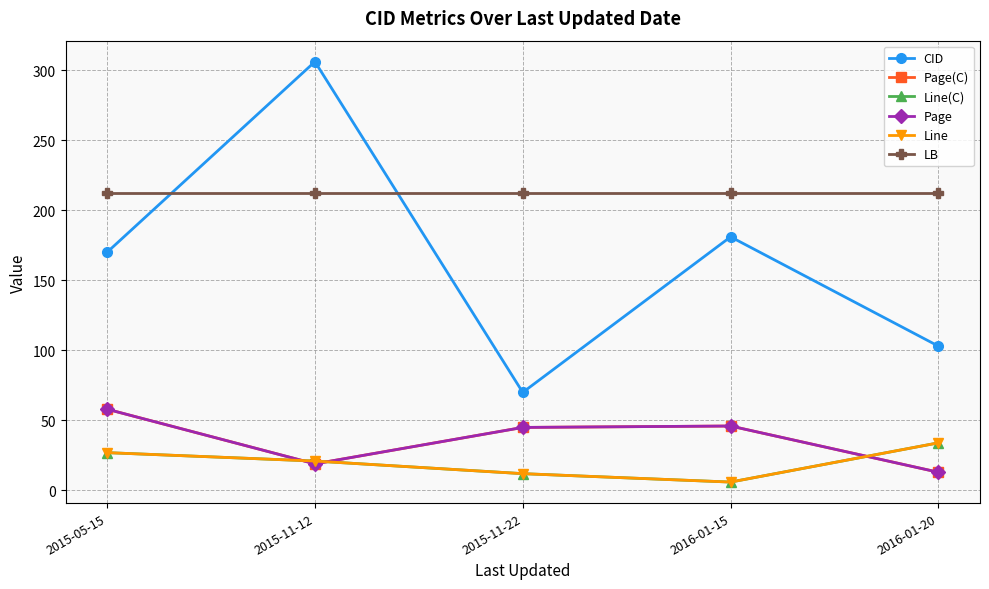

True or false: Page(C) and Page intersect in this chart.

False